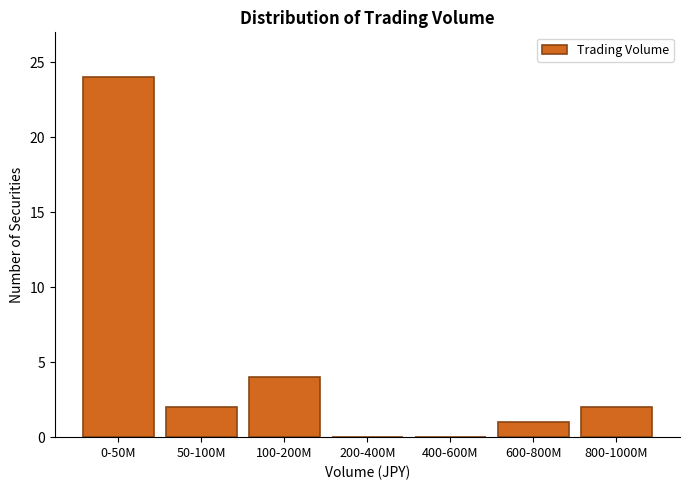

Reading right to left, extract all data points from this chart.

800-1000M=2	600-800M=1	400-600M=0	200-400M=0	100-200M=4	50-100M=2	0-50M=24